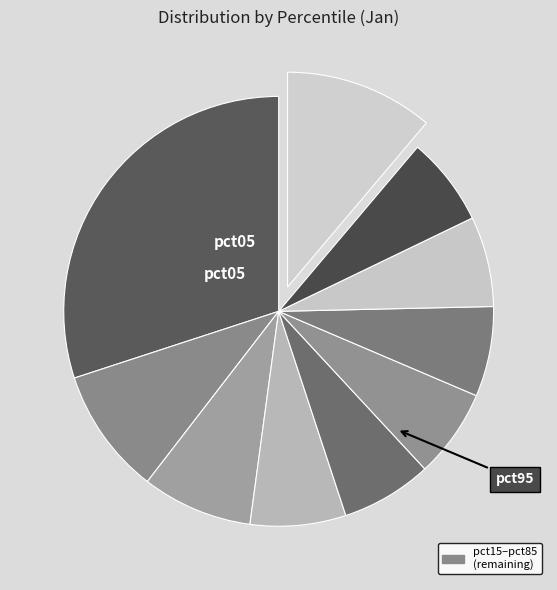

How many slices are in this pie chart?

10